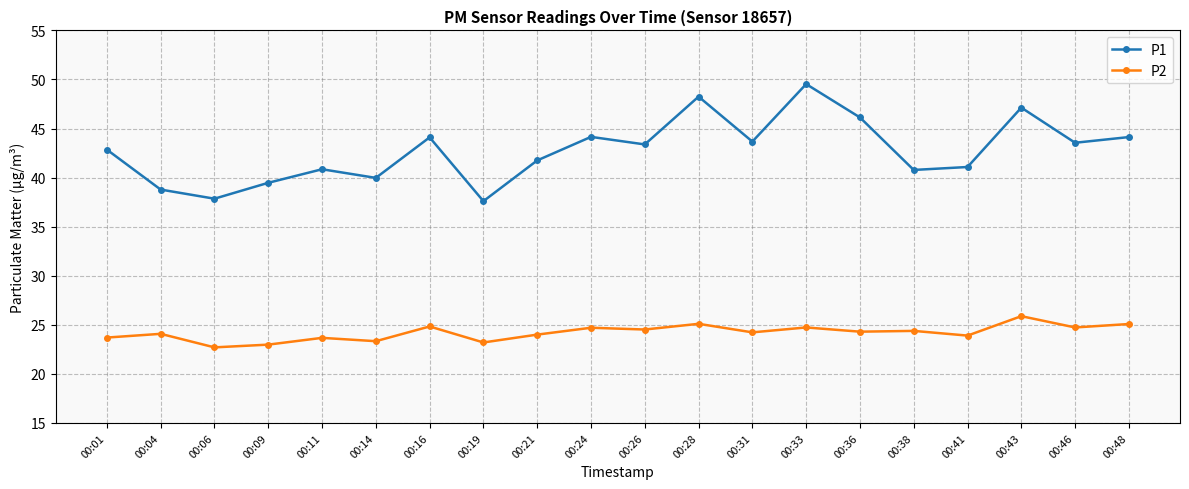

List the series in order of their peak value, highest first.

P1, P2